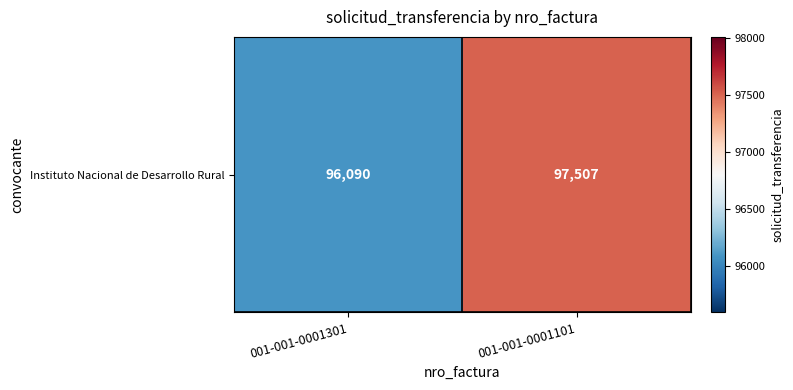

Rank the categories by value from highest to lowest.

001-001-0001101, 001-001-0001301